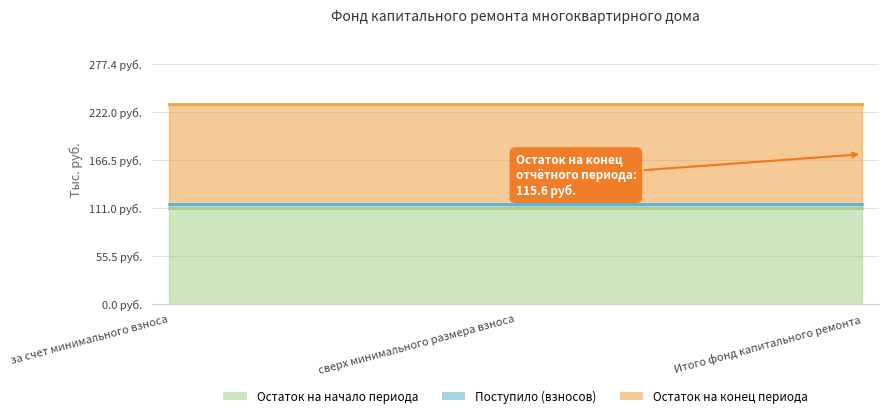

Reading left to right, transcribe all the data shown in this chart.

Остаток на начало периода: за счет минимального взноса=111.7	сверх минимального размера взноса=111.7	Итого фонд капитального ремонта=111.7
Поступило (взносов): за счет минимального взноса=3.9	сверх минимального размера взноса=3.9	Итого фонд капитального ремонта=3.9
Остаток на конец периода: за счет минимального взноса=115.6	сверх минимального размера взноса=115.6	Итого фонд капитального ремонта=115.6